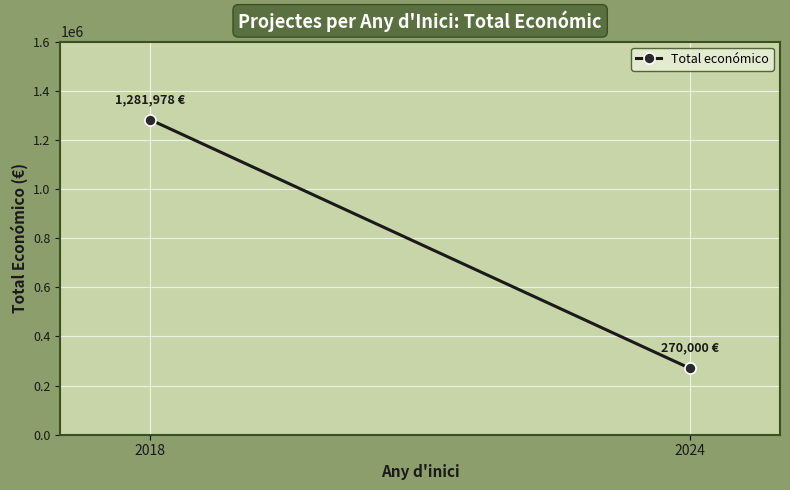

Read the value at 2024, to the nearest 50.

270000